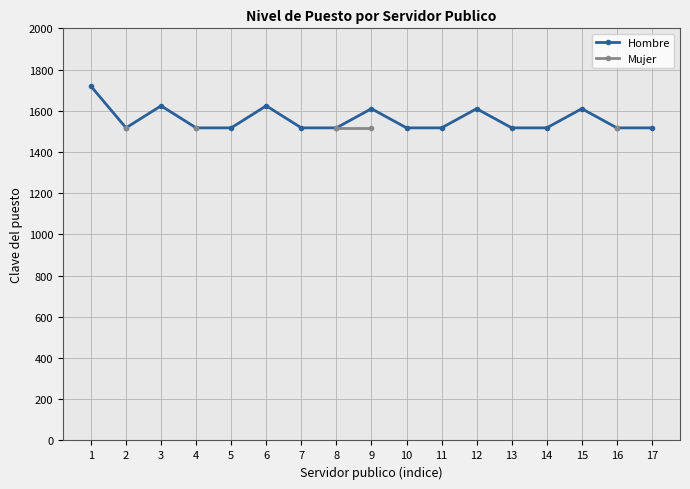

What is the value of the Hombre point at the 3rd from the left?

1624